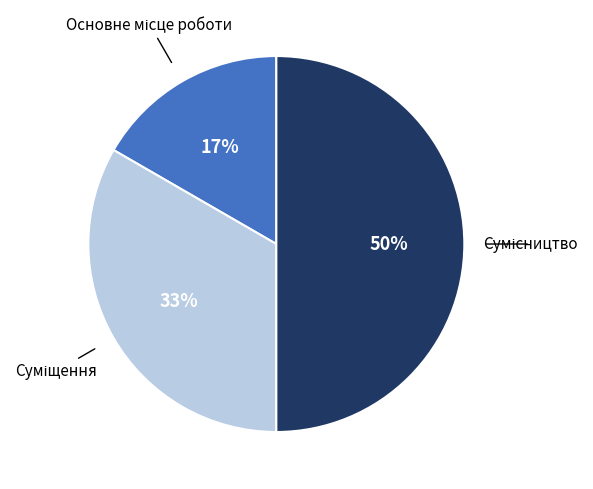

To the nearest percent, what is the difference between the largest and smallest slice percentages?

33%